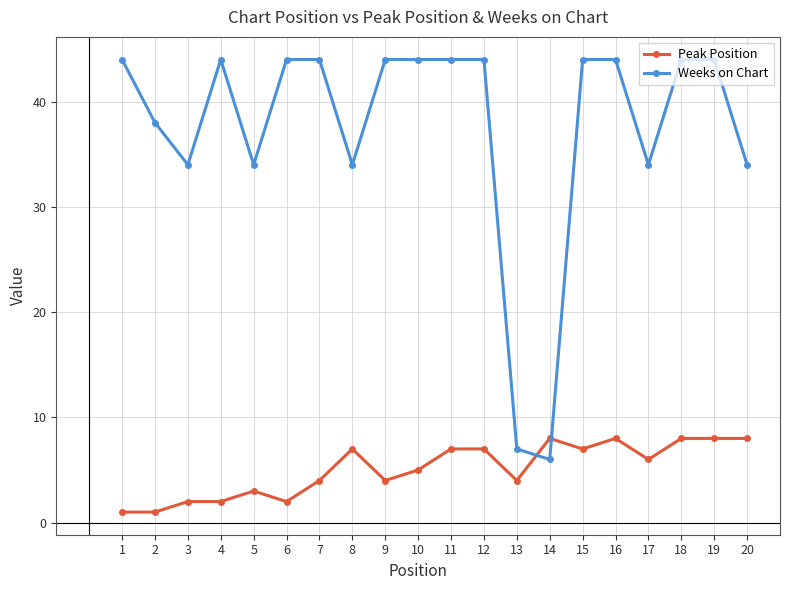

How many lines are shown in the chart?

2